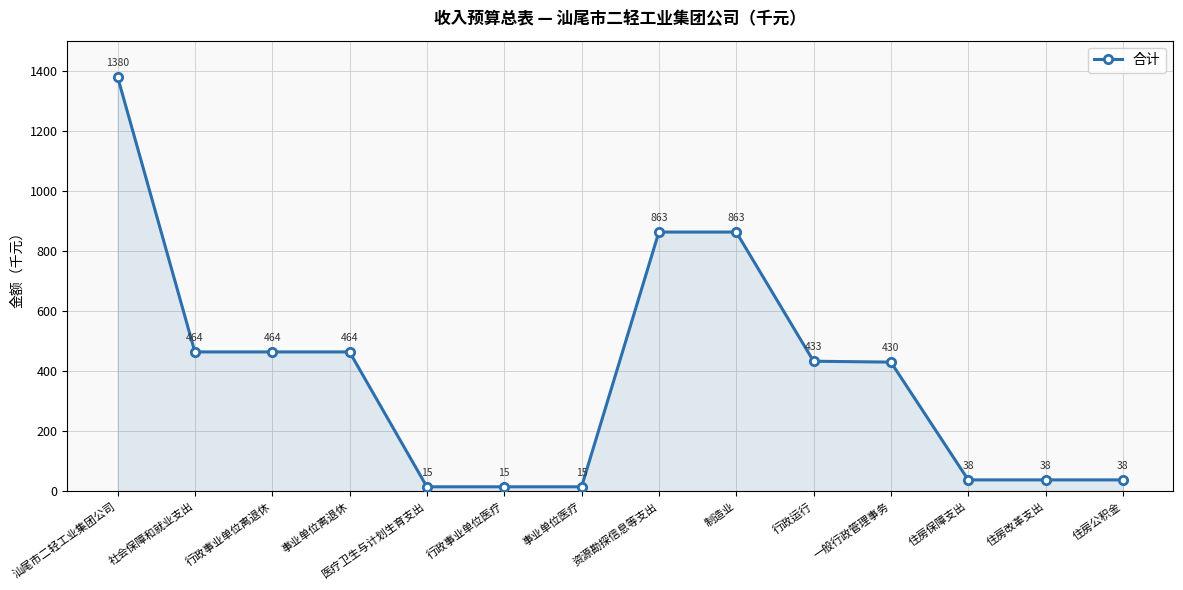

What is the difference between the values at 事业单位医疗 and 住房保障支出?

23